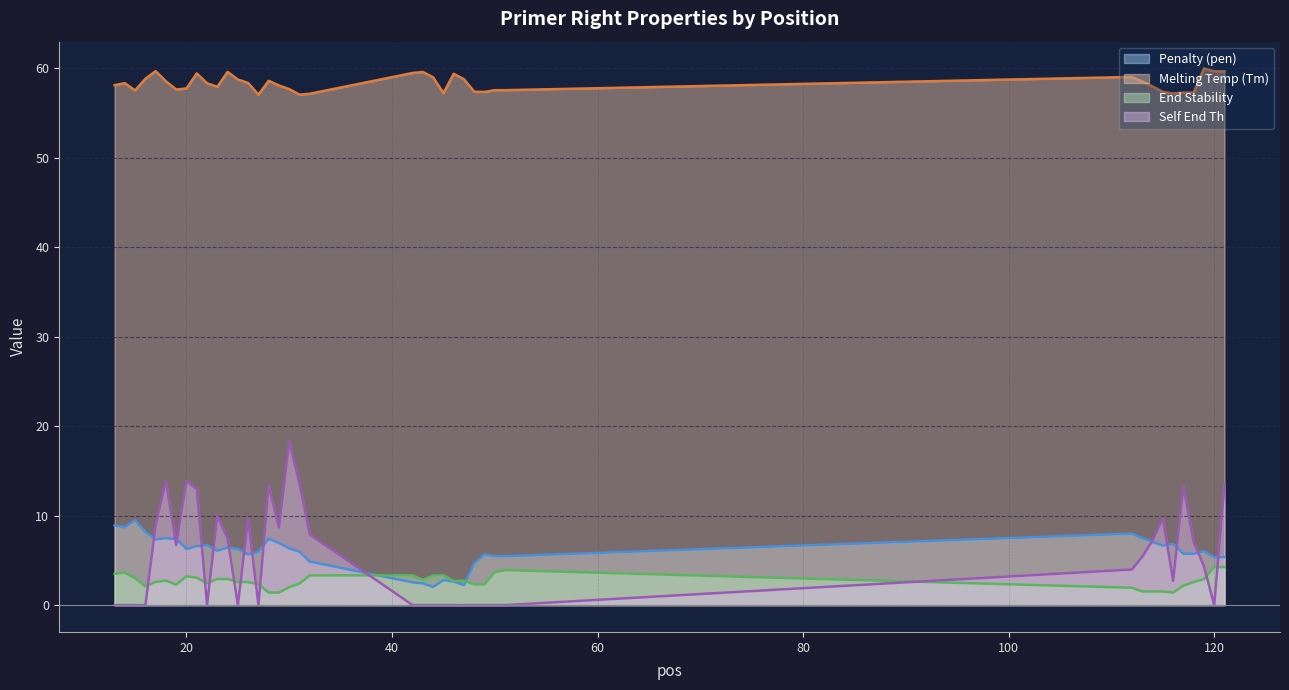

What is the value of the PRIMER_RIGHT_0_END_STABILITY point at the 31st from the left?

1.9